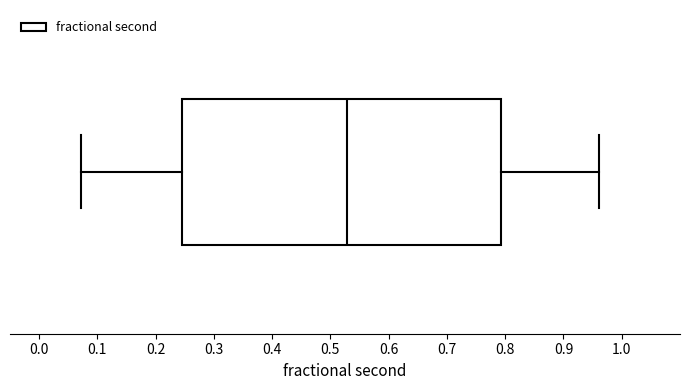

Where does the right whisker of the box end on the x-axis? The values are not printed on the chart, so give them approximately, as read against the axis.

0.96